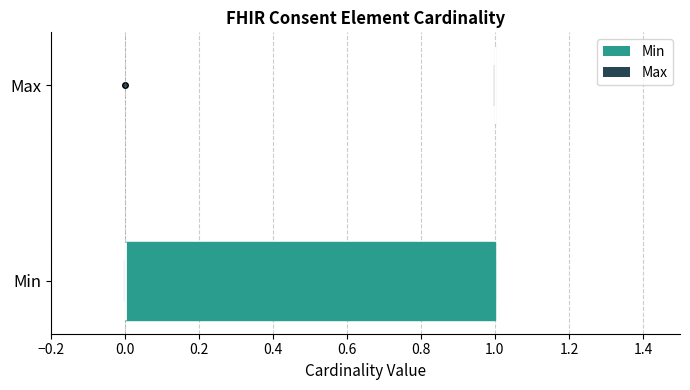

Reading bottom to top, transcribe this box plot: for each box, give where its median line is, the range the box spans, and where its two whiskers end, as read against the x-axis. The values are not printed on the chart, so give them approximately, as read against the axis.

Min: median 0 (drawn on the box's left edge), box 0 to 1, whiskers 0 to 1
Max: box collapsed to a line at 1, whiskers 1 to 1